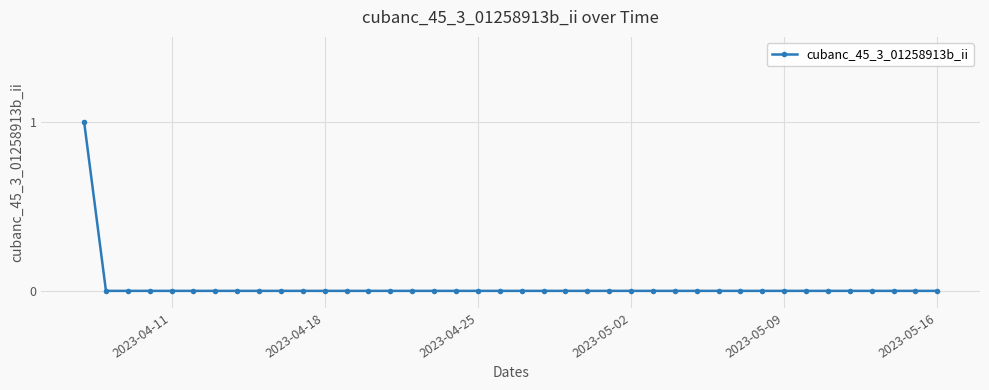

How many categories are shown in the chart?

40